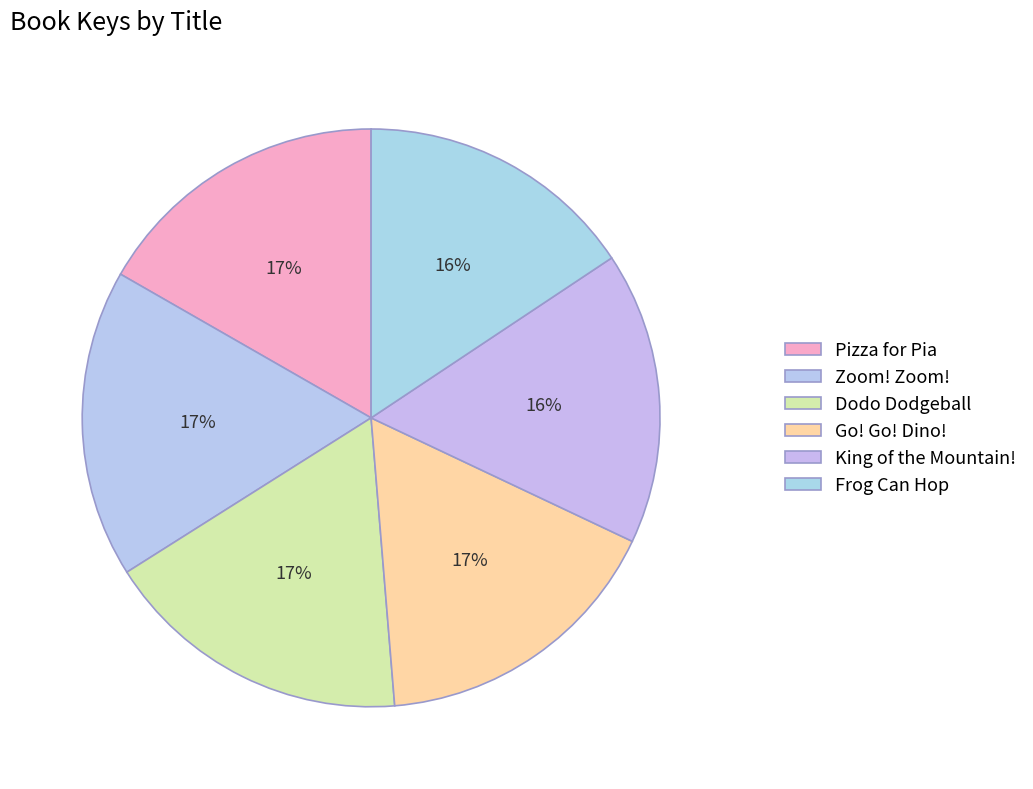

How many slices are in this pie chart?

6